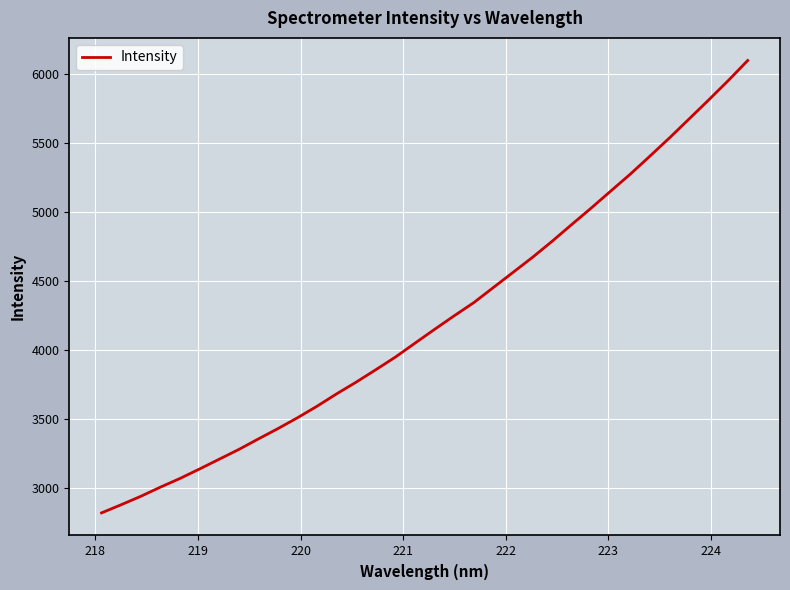

What is the smallest value displayed?

2820.1